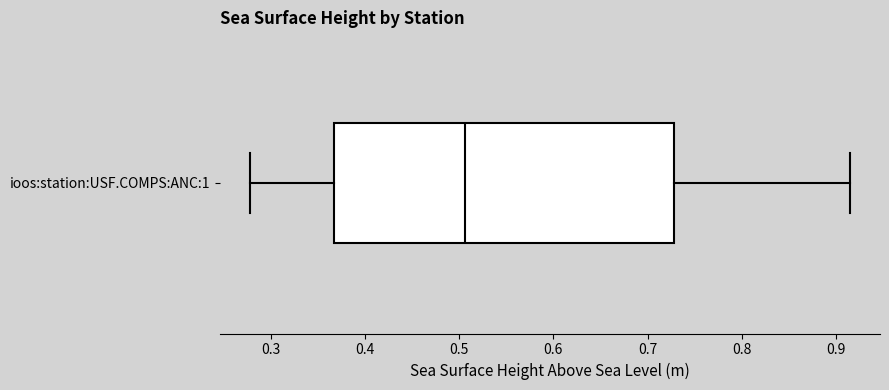

Transcribe this box plot: give where the median line is, the range the box spans, and where the two whiskers end, as read against the x-axis. The values are not printed on the chart, so give them approximately, as read against the axis.

median 0.51, box 0.37 to 0.73, whiskers 0.28 to 0.92